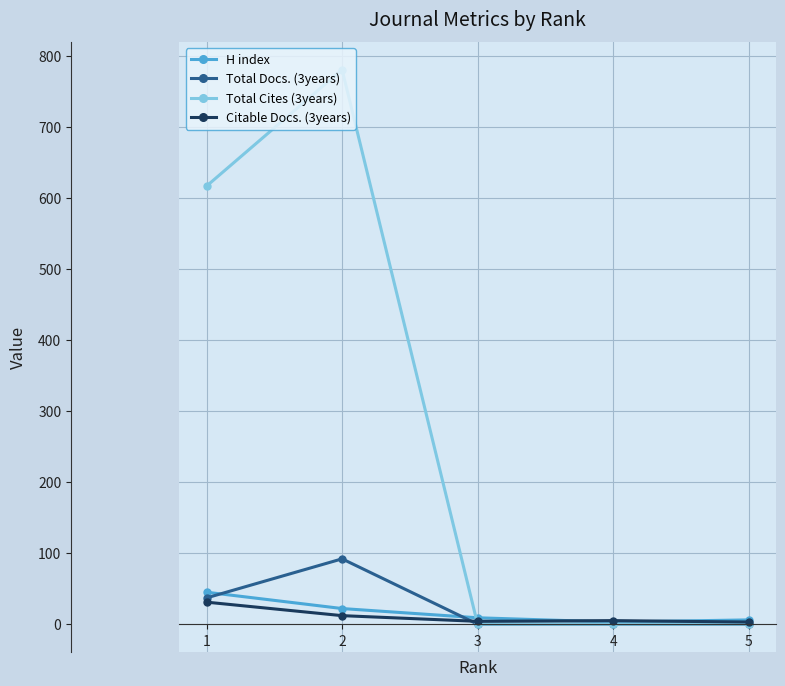

Count the number of data series in this chart.

4